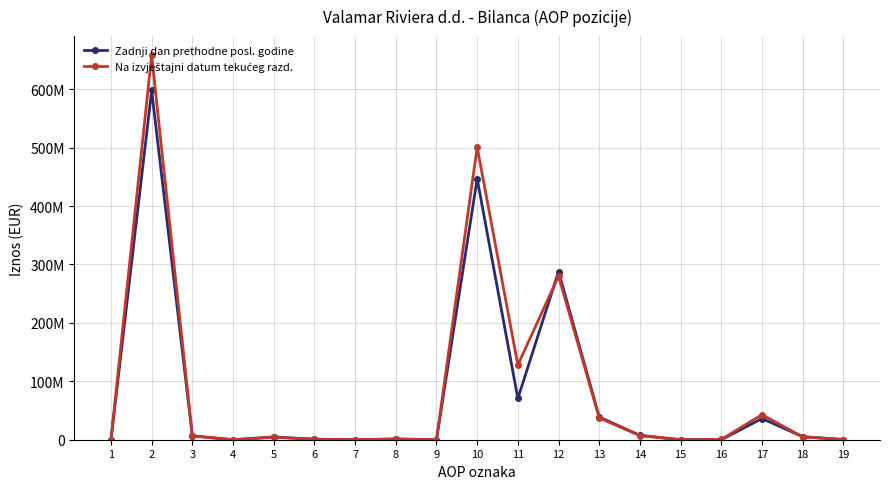

Reading right to left, transcribe all the data shown in this chart.

Zadnji dan prethodne poslovne godine: 348302	5185811	36238653	69958	0	7487134	38770695	287897269	70644262	446642084	0	914121	0	871672	4779225	0	6565018	597799951	0
Na izvještajni datum tekućeg razdoblja: 339083	4896329	42930997	461963	0	6972521	37245677	280045883	127913986	500806439	0	1560466	0	871672	4116850	0	6548988	657983662	0